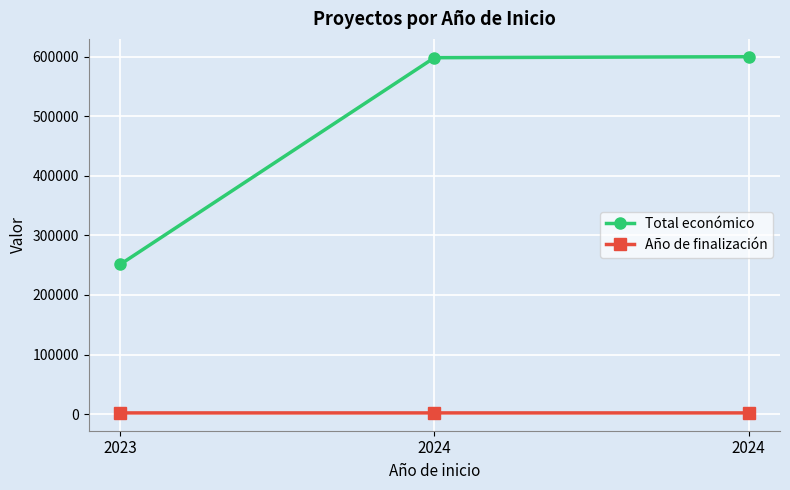

Which category has the lowest value across all series?

2023